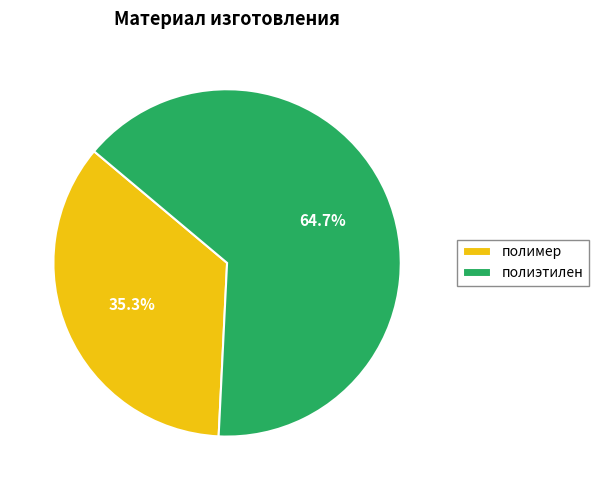

Is the sum of полимер and полиэтилен greater than half?

Yes